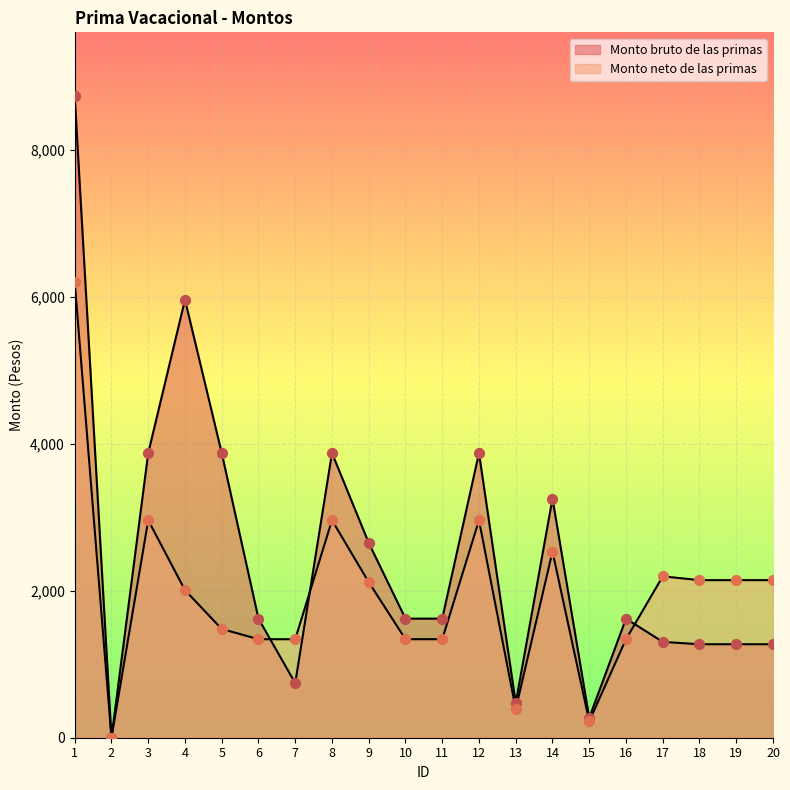

What are all the series names shown in the legend?

Monto bruto de las primas, Monto neto de las primas